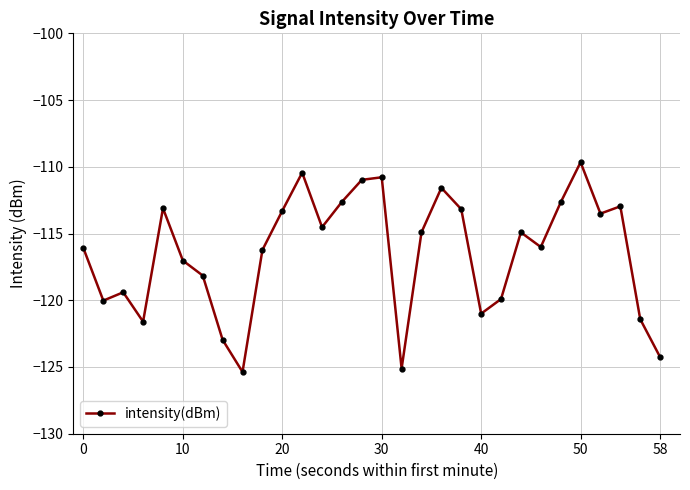

What is the difference between the maximum and second lowest values?

15.5